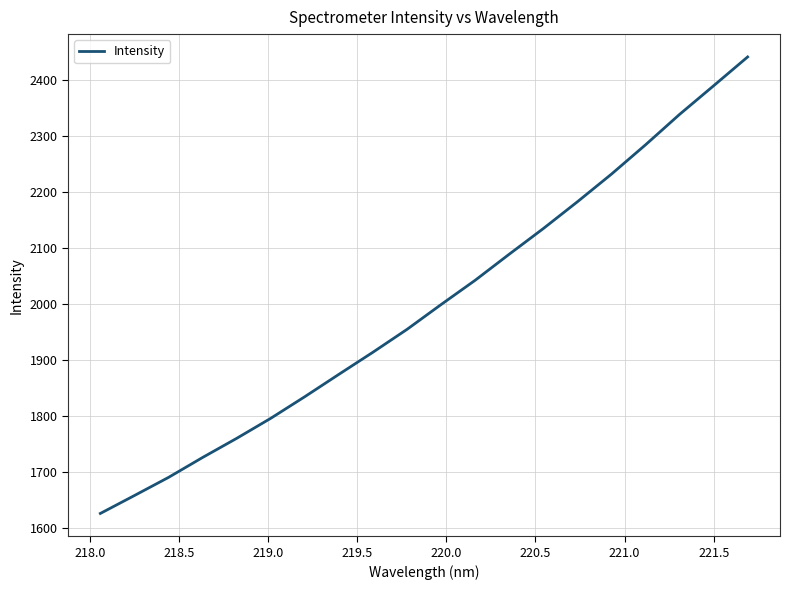

What is the minimum value shown in the chart?

1625.6